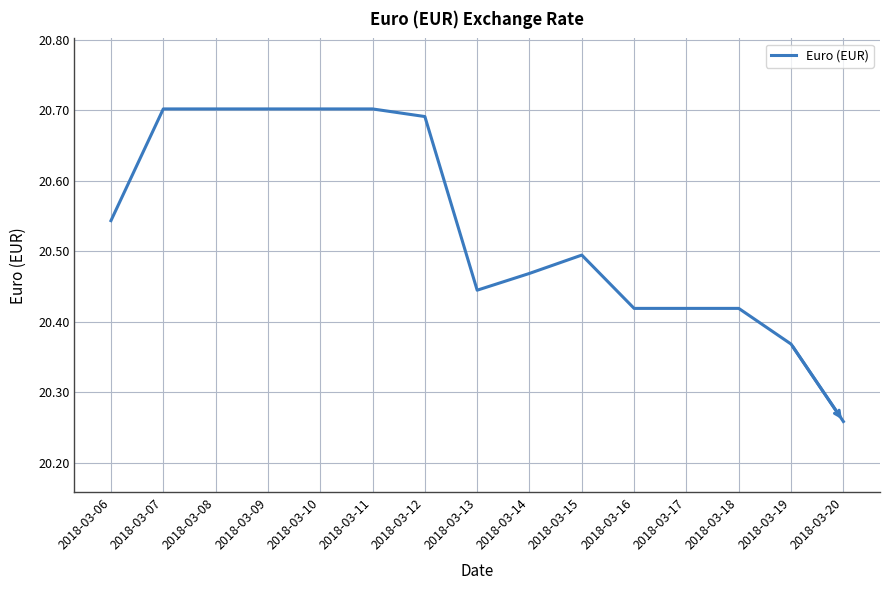

How many distinct data groups are displayed?

1